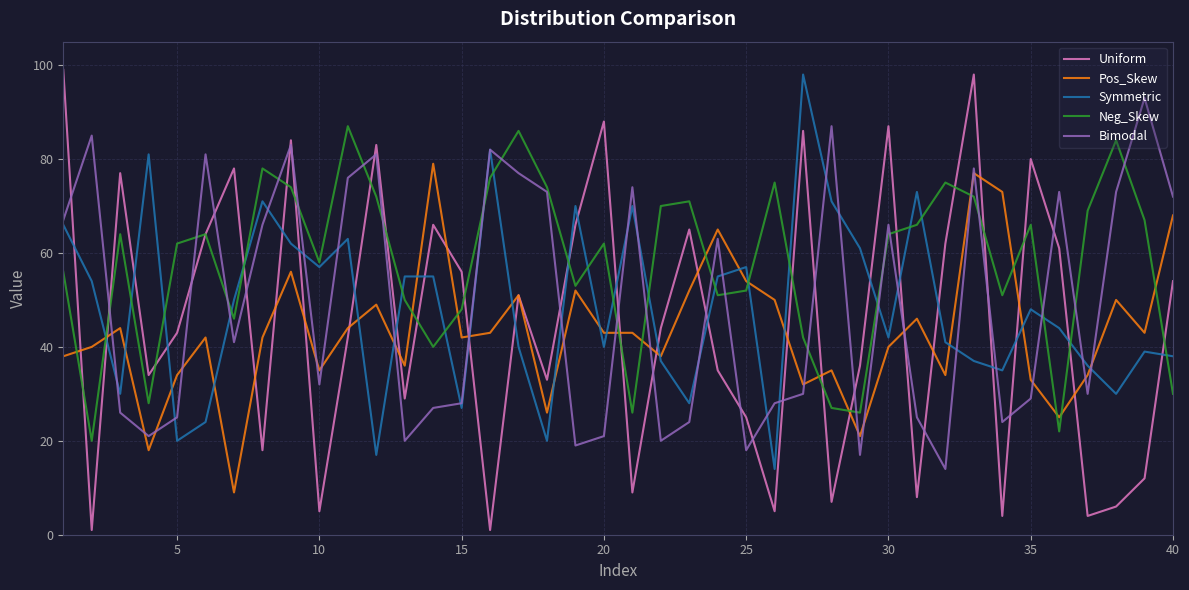

Reading left to right, what are all the values shown in this chart?

Uniform: 99	1	77	34	43	64	78	18	84	5	42	83	29	66	56	1	51	33	66	88	9	44	65	35	25	5	86	7	36	87	8	62	98	4	80	61	4	6	12	54
Pos_Skew: 38	40	44	18	34	42	9	42	56	35	44	49	36	79	42	43	51	26	52	43	43	38	52	65	54	50	32	35	21	40	46	34	77	73	33	25	34	50	43	68
Symmetric: 66	54	30	81	20	24	50	71	62	57	63	17	55	55	27	82	40	20	70	40	70	37	28	55	57	14	98	71	61	42	73	41	37	35	48	44	36	30	39	38
Neg_Skew: 56	20	64	28	62	64	46	78	74	58	87	72	50	40	48	76	86	74	53	62	26	70	71	51	52	75	42	27	26	64	66	75	72	51	66	22	69	84	67	30
Bimodal: 67	85	26	21	25	81	41	66	83	32	76	81	20	27	28	82	77	73	19	21	74	20	24	63	18	28	30	87	17	66	25	14	78	24	29	73	30	73	93	72